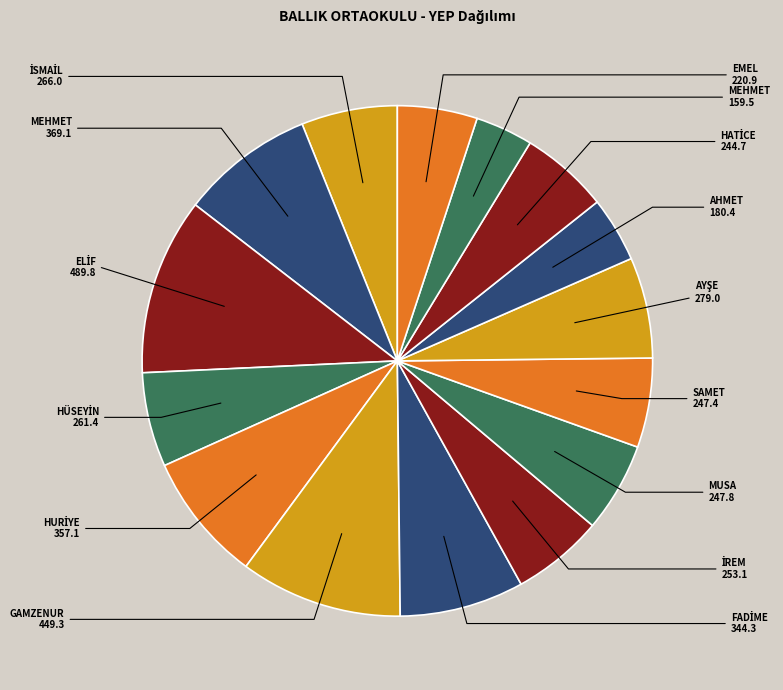

How many slices are in this pie chart?

15